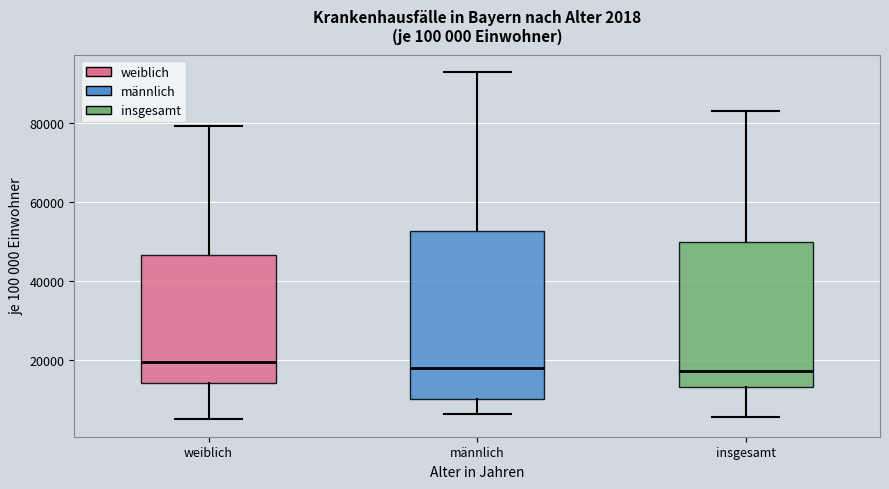

Comparing the boxes themselves (not the whiskers), which one is the tallest?

männlich